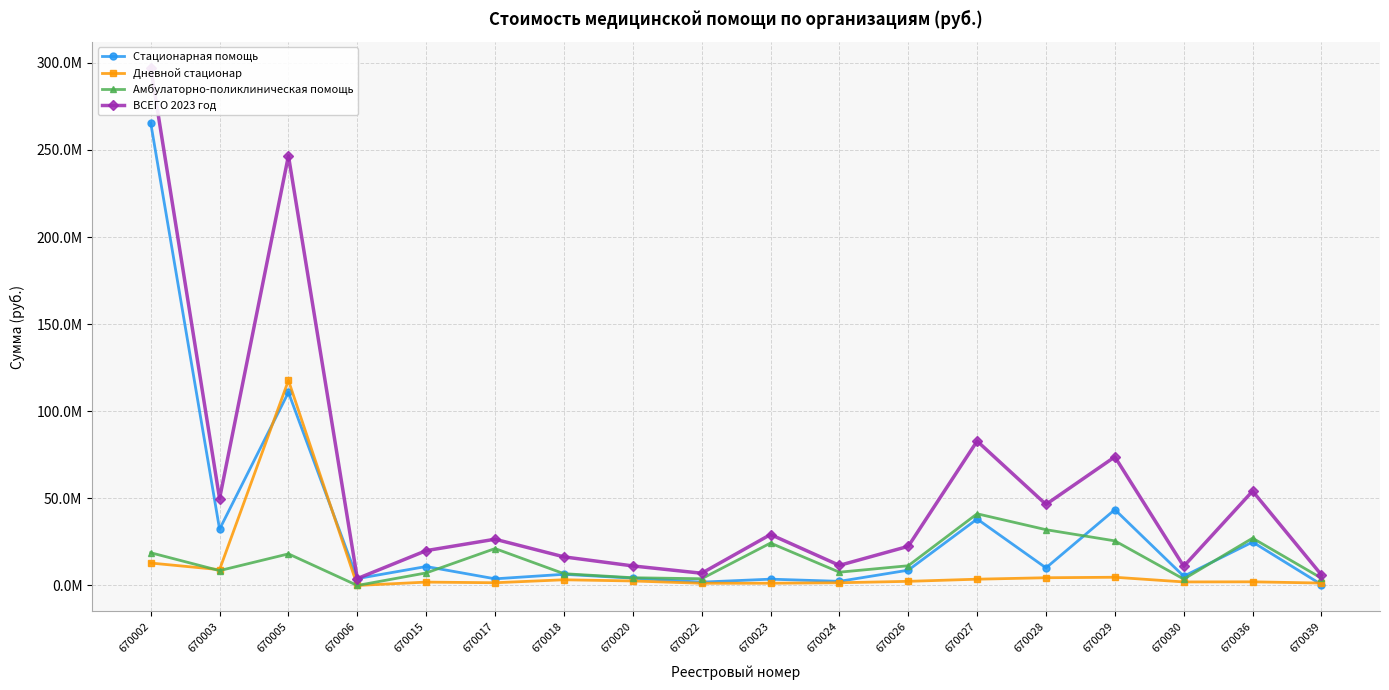

The value of Стационарная помощь at 670030 is 5298446.5. True or false?

True